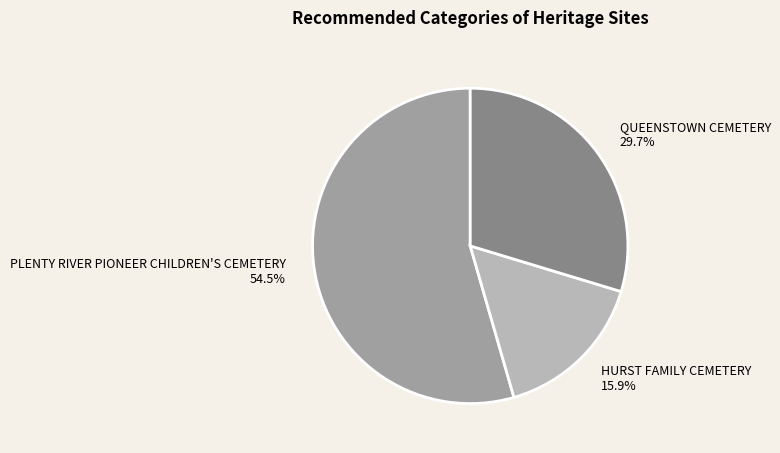

Count the number of slices in the pie.

3